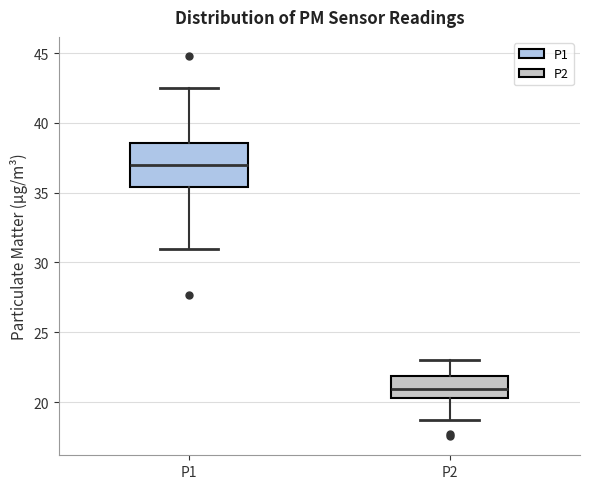

Reading left to right, transcribe this box plot: for each box, give where its median line is, the range the box spans, and where its two whiskers end, as read against the y-axis. The values are not printed on the chart, so give them approximately, as read against the axis.

P1: median 37.0, box 35.5 to 38.5, whiskers 31.0 to 42.5
P2: median 21.0, box 20.5 to 22.0, whiskers 19.0 to 23.0